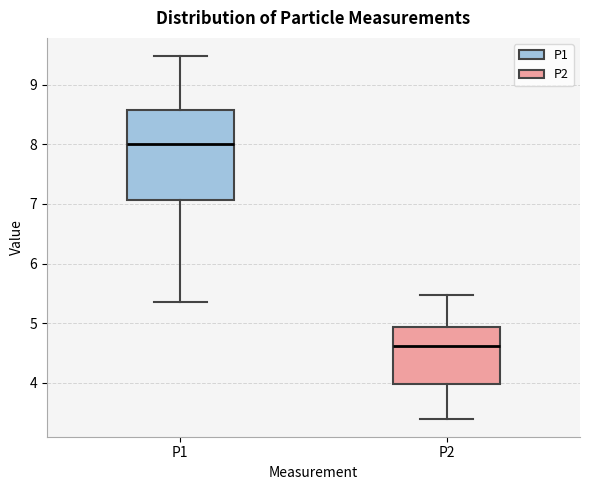

Reading left to right, read every box against the y-axis: the position of its median line, the range the box covers, and the ends of its whiskers. The values are not printed on the chart, so give them approximately, as read against the axis.

P1: median 8.0, box 7.1 to 8.6, whiskers 5.4 to 9.5
P2: median 4.6, box 4.0 to 4.9, whiskers 3.4 to 5.5